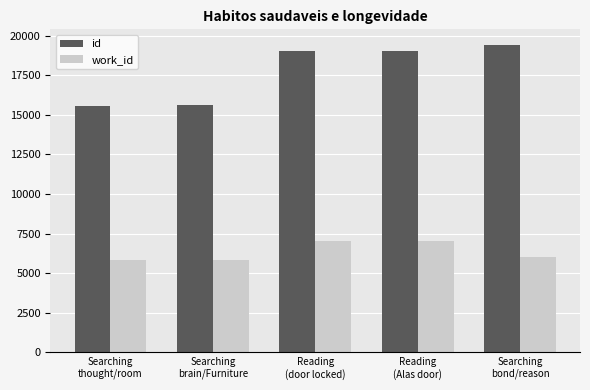

What is the difference between the highest and lowest values at Reading
(door locked)?

11987